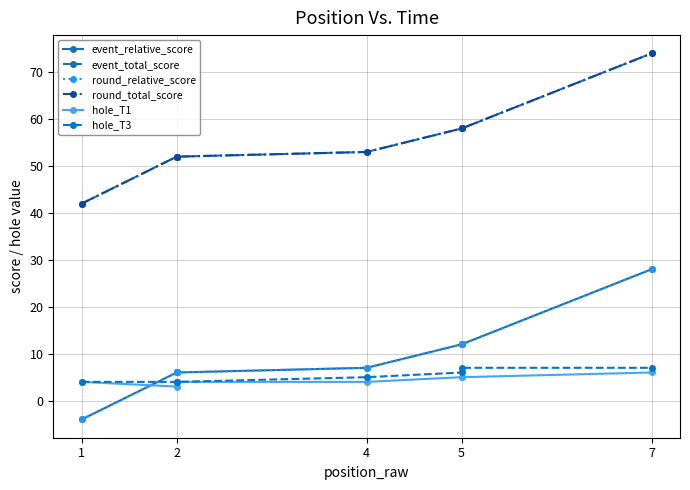

Between which two adjacent categories do hole_T3 and event_relative_score first intersect?

1 and 2